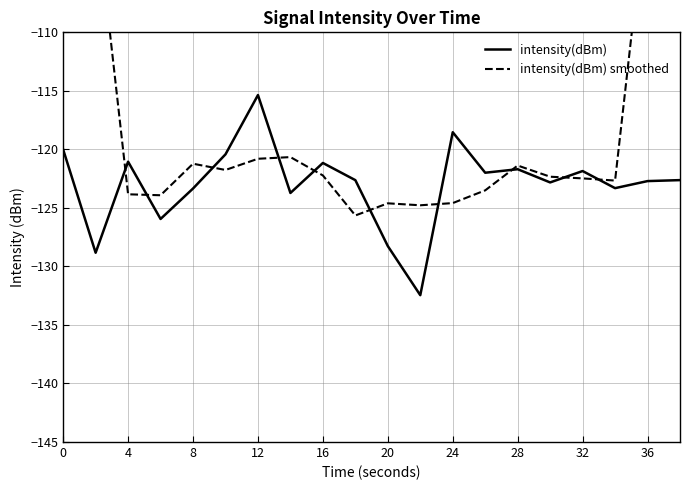

Is it true that intensity(dBm) equals -77.8 at 20?

False